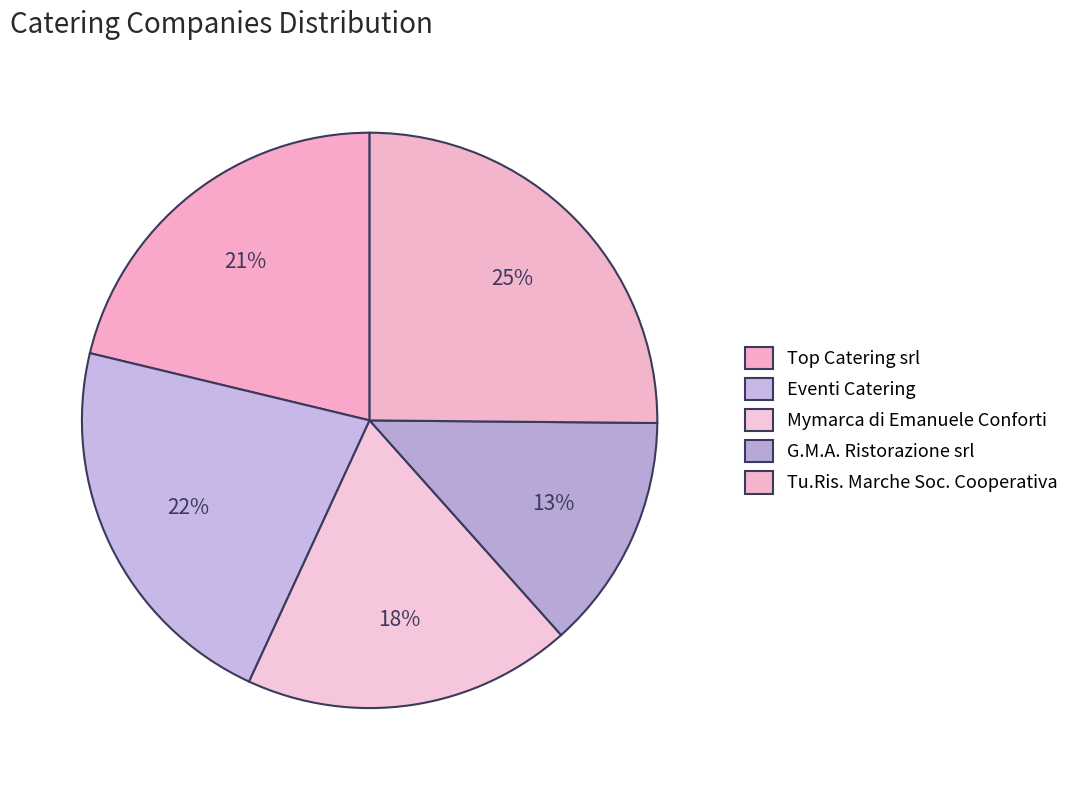

Rank the categories by value from lowest to highest.

G.M.A. Ristorazione srl, Mymarca di Emanuele Conforti, Top Catering srl, Eventi Catering, Tu.Ris. Marche Soc. Cooperativa